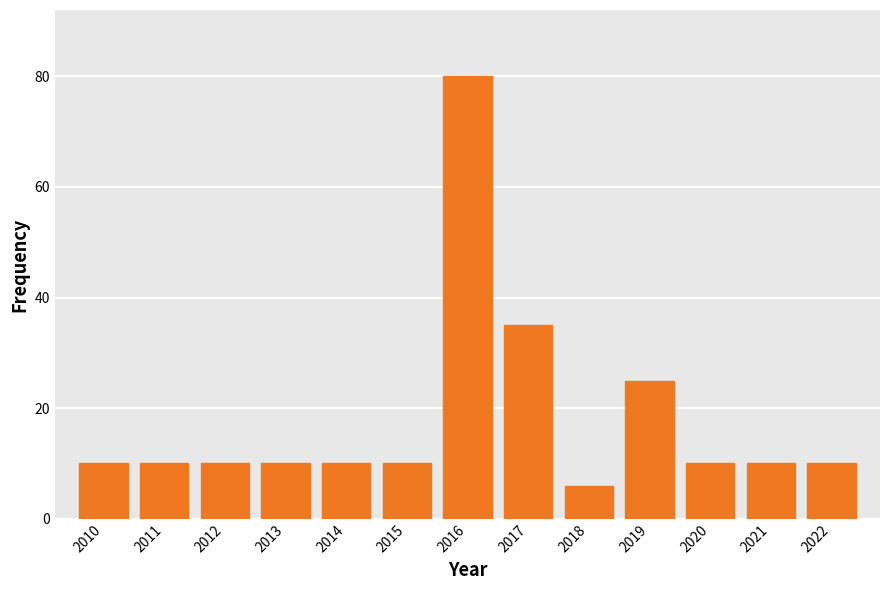

Reading left to right, transcribe all the data shown in this chart.

10	10	10	10	10	10	80	35	6	25	10	10	10